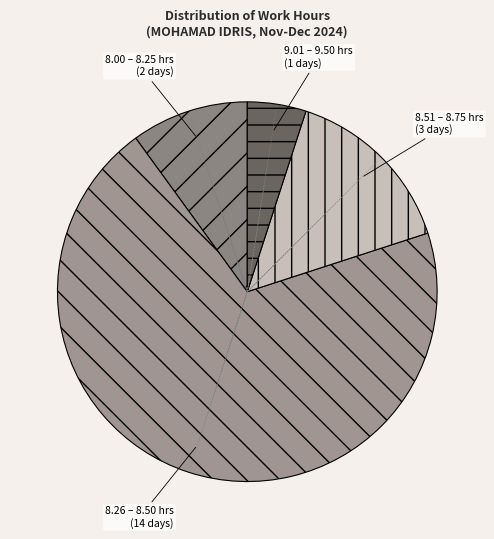

How many segments does this pie chart have?

4